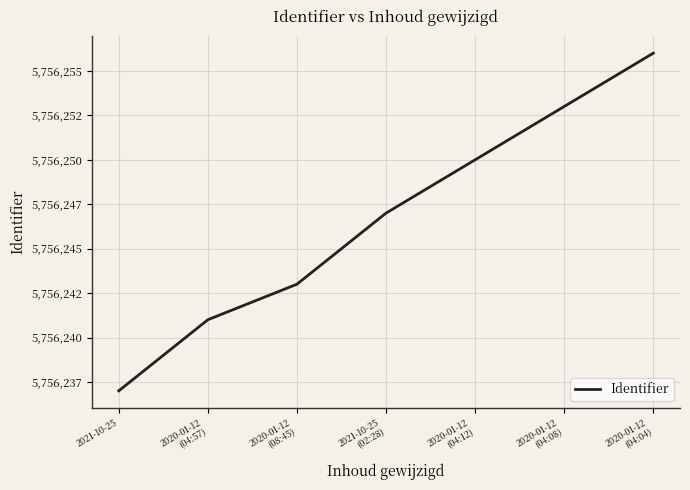

Does the chart have visible grid lines?

Yes